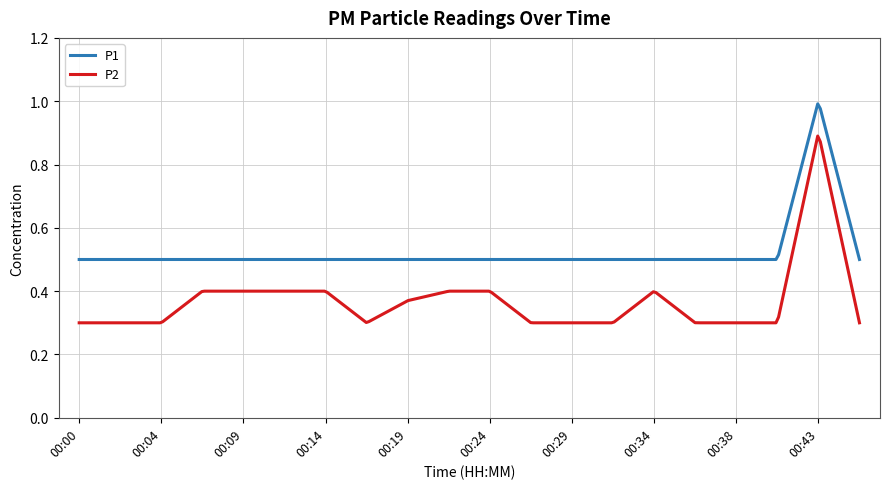

Which series has the largest range (max minus min)?

P2